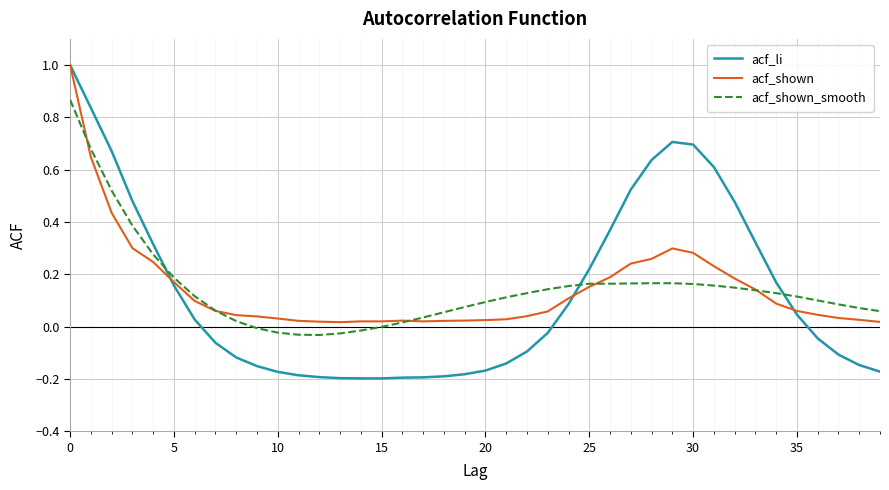

What is the maximum value shown in the chart?

1.0